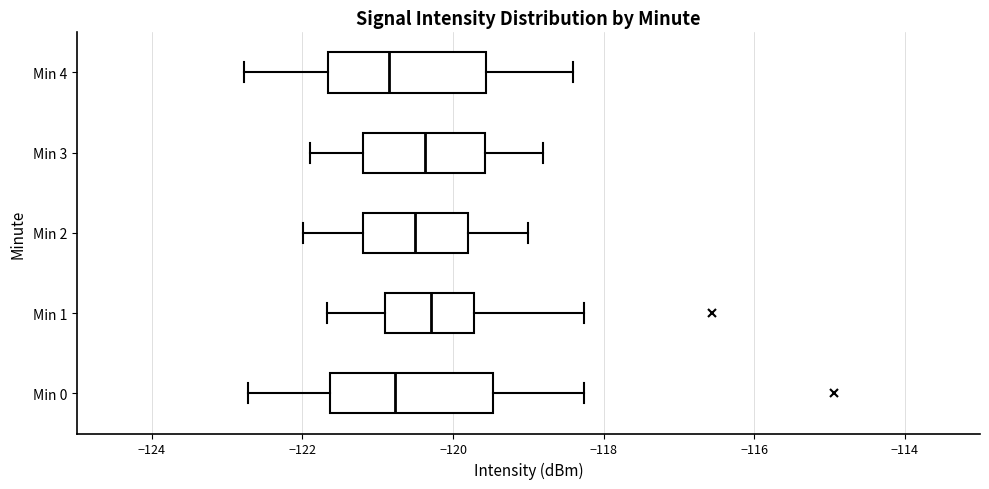

Where does the right whisker of the box for Min 3 end on the x-axis? The values are not printed on the chart, so give them approximately, as read against the axis.

-118.8